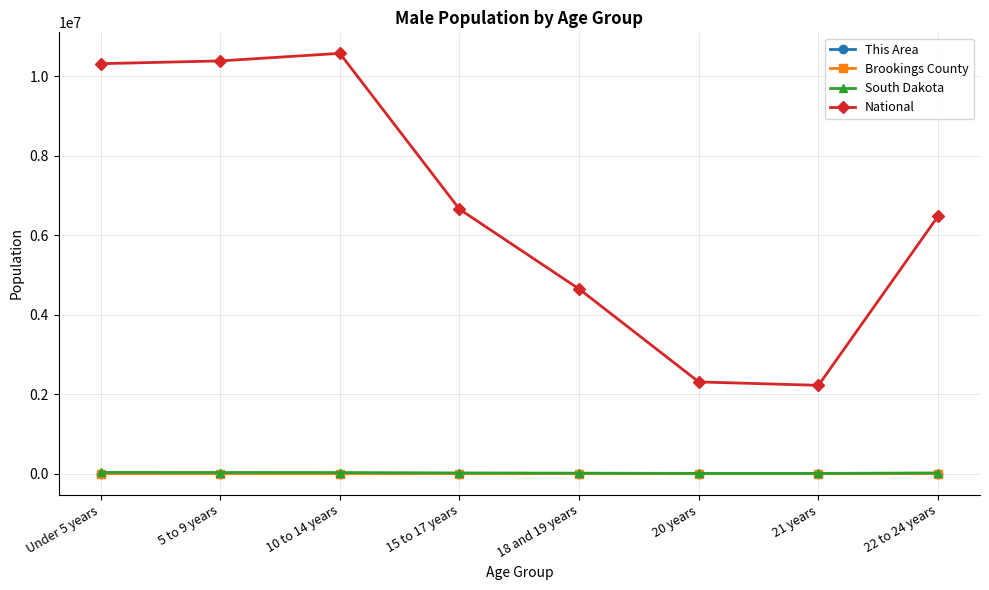

What is the maximum value shown in the chart?

10579862